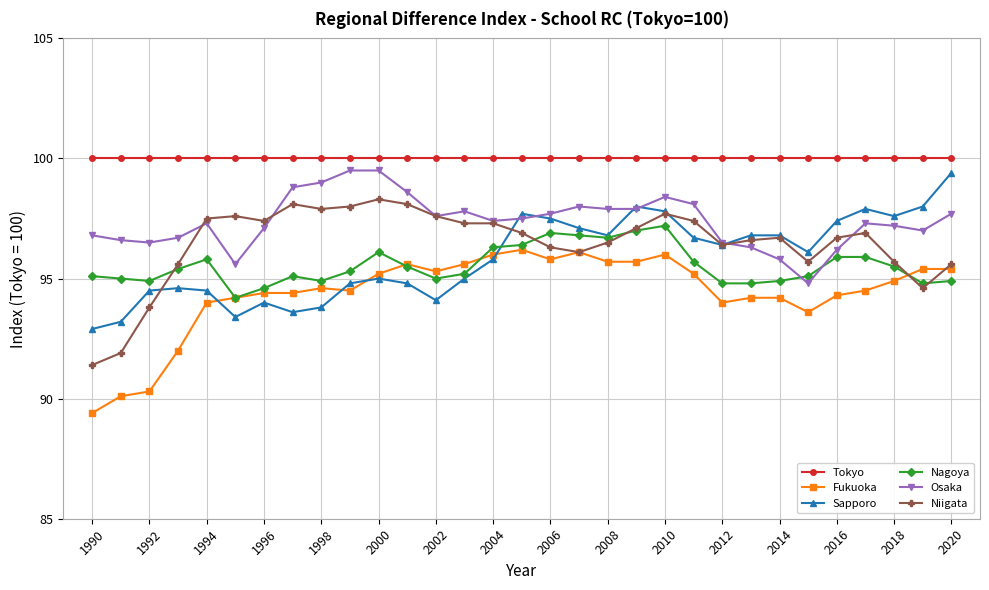

True or false: Osaka has more than 1 points higher than both neighbors.

True